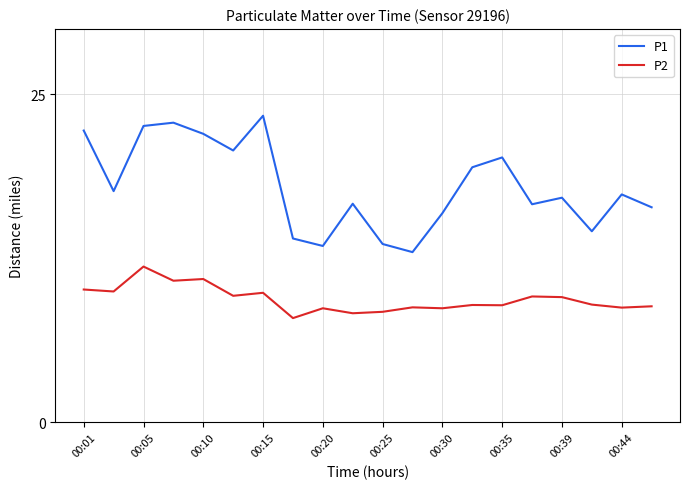

True or false: P2 and P1 intersect in this chart.

False